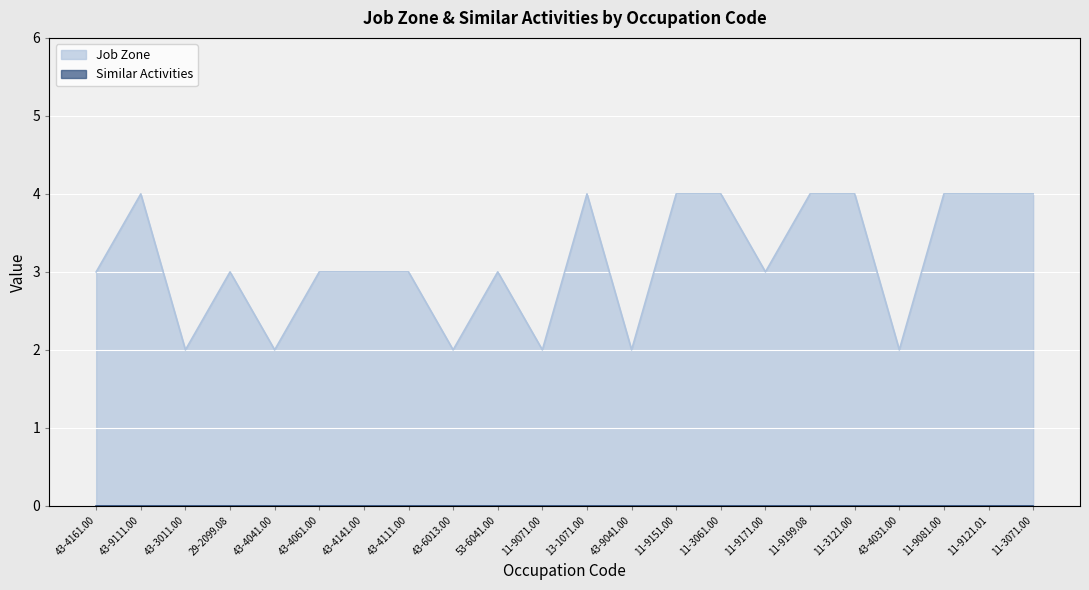

Reading left to right, what are all the values shown in this chart?

43-4161.00=3	43-9111.00=4	43-3011.00=2	29-2099.08=3	43-4041.00=2	43-4061.00=3	43-4141.00=3	43-4111.00=3	43-6013.00=2	53-6041.00=3	11-9071.00=2	13-1071.00=4	43-9041.00=2	11-9151.00=4	11-3061.00=4	11-9171.00=3	11-9199.08=4	11-3121.00=4	43-4031.00=2	11-9081.00=4	11-9121.01=4	11-3071.00=4